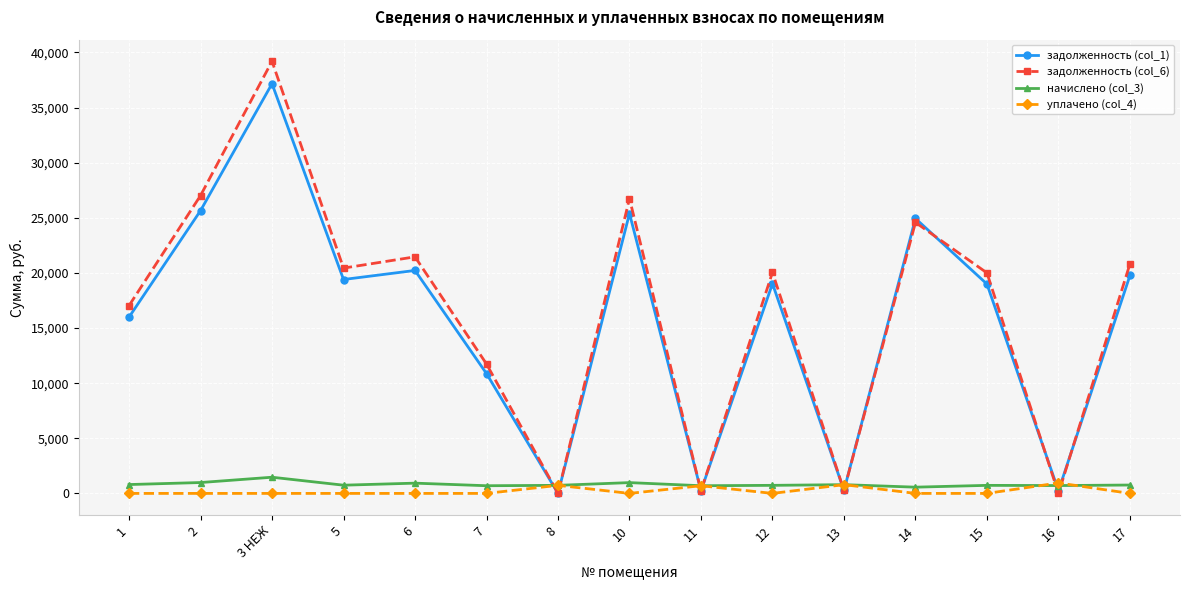

Between which two adjacent categories do уплачено (col_4) and задолженность (col_1) first intersect?

7 and 8